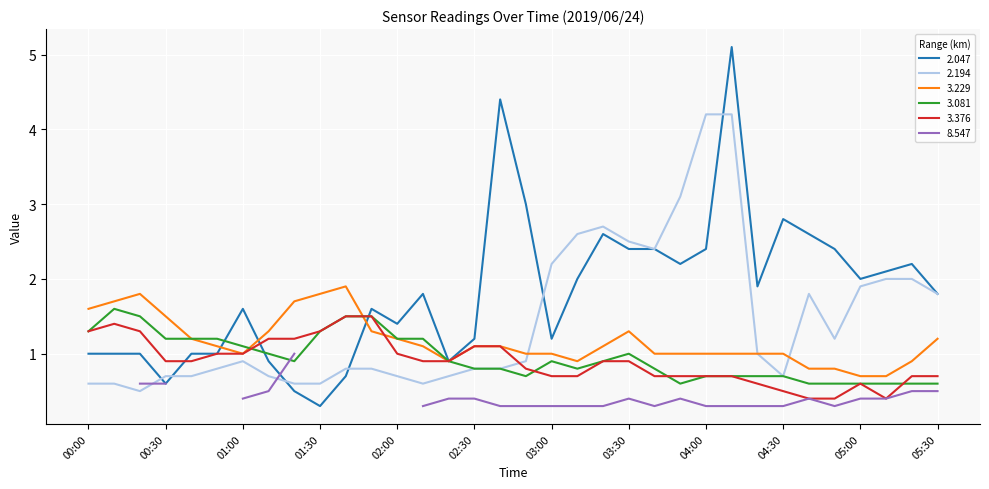

At which category is the sum across all series the highest?

04:10